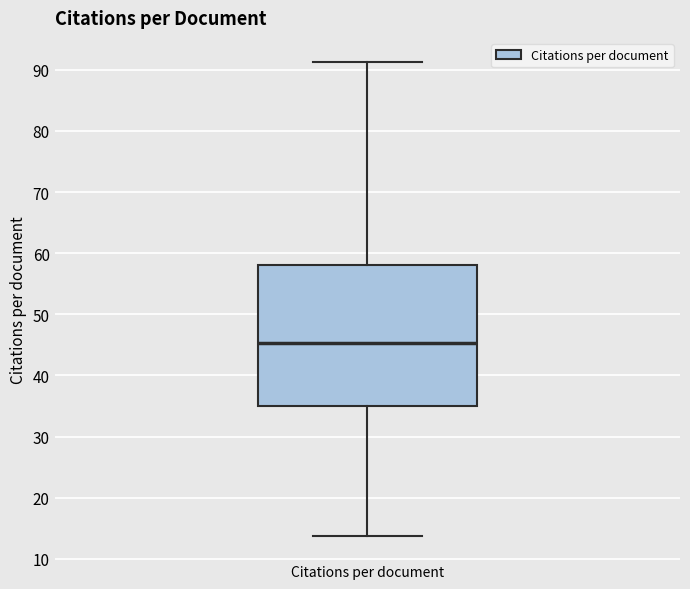

Transcribe this box plot: give where the median line is, the range the box spans, and where the two whiskers end, as read against the y-axis. The values are not printed on the chart, so give them approximately, as read against the axis.

median 45, box 35 to 58, whiskers 14 to 91